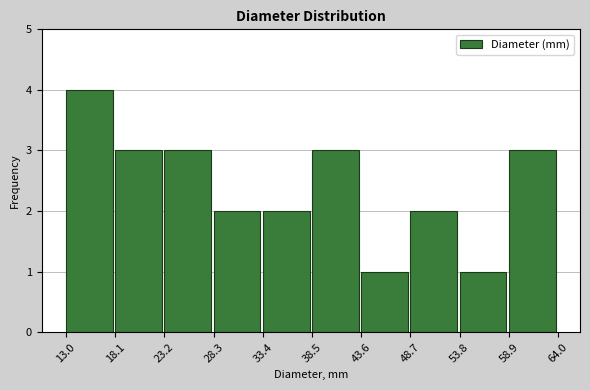

Which range on the x-axis has the tallest bar?

13.0 to 18.1